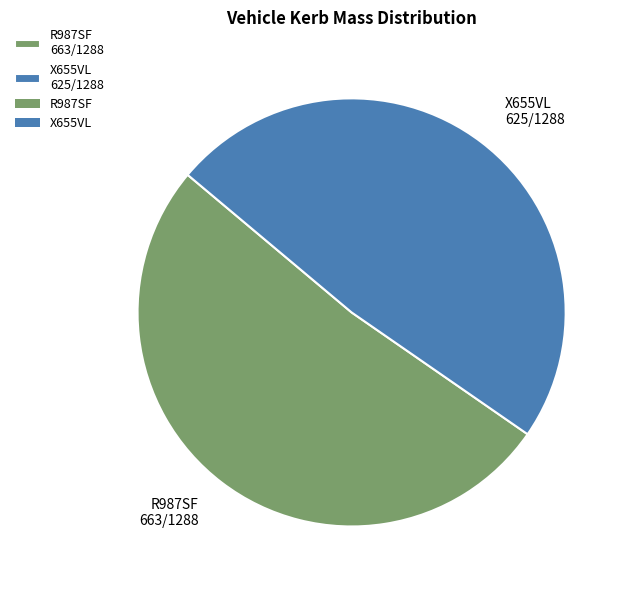

Which slice is the largest?

R987SF